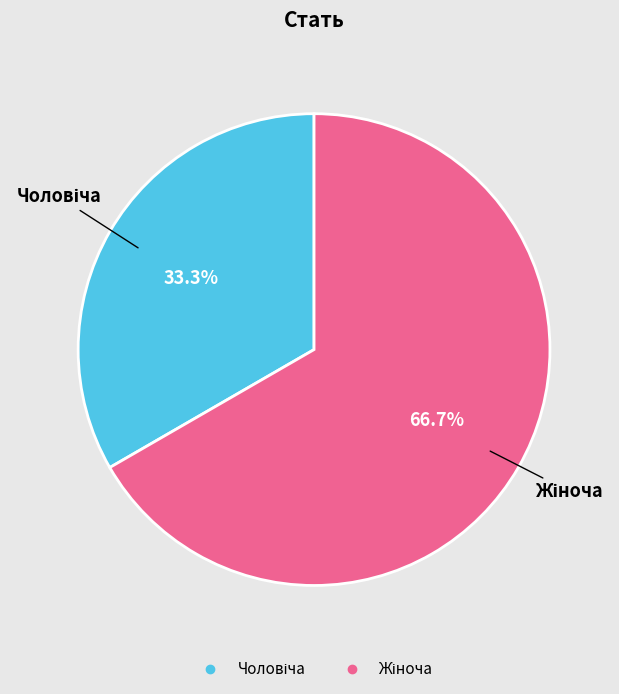

Is there any slice that represents more than half of the pie?

Yes